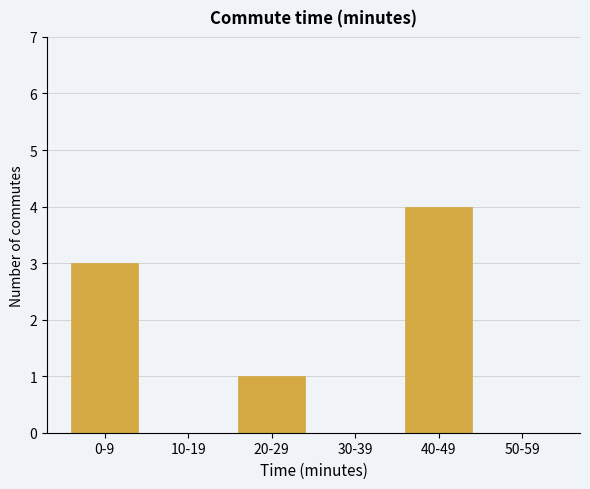

Reading left to right, transcribe all the data shown in this chart.

0-9=3	10-19=0	20-29=1	30-39=0	40-49=4	50-59=0